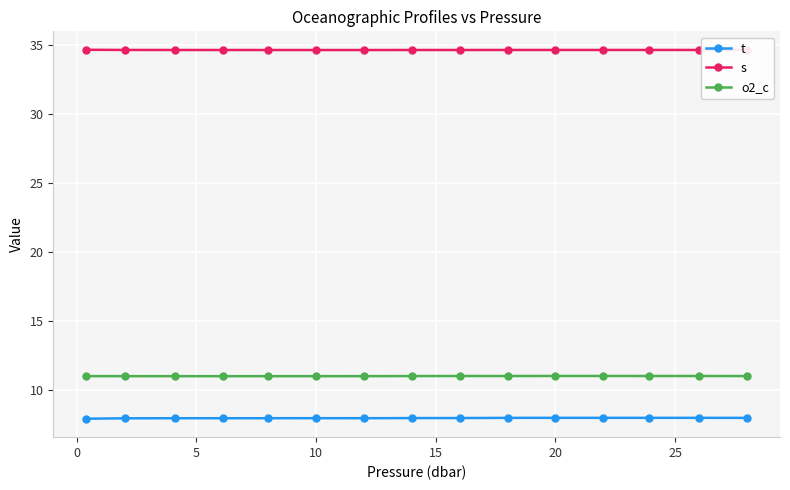

What is the value of the t point at the 13th from the left?

8.0